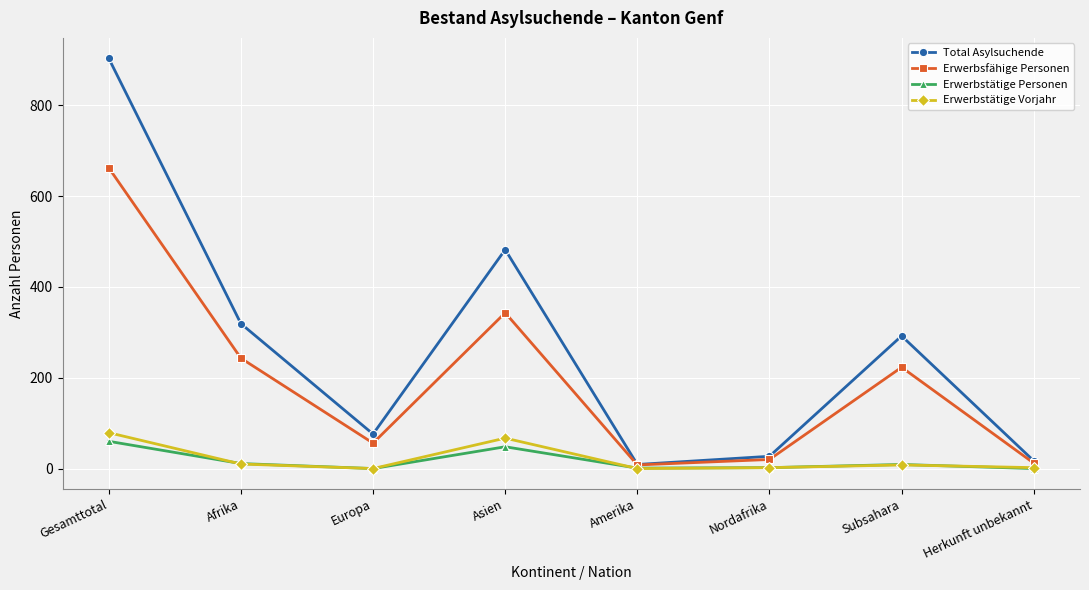

How many data points in Total Asylsuchende are less than 292?

4